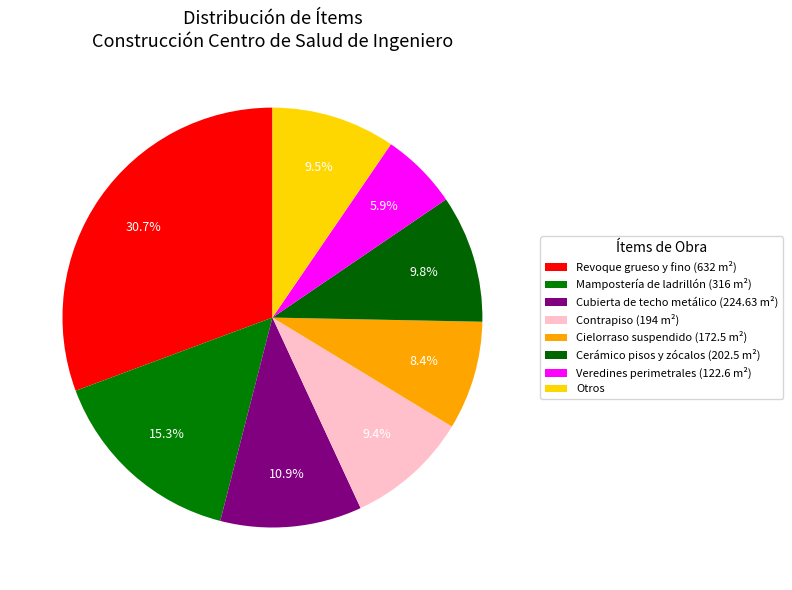

How many segments does this pie chart have?

8